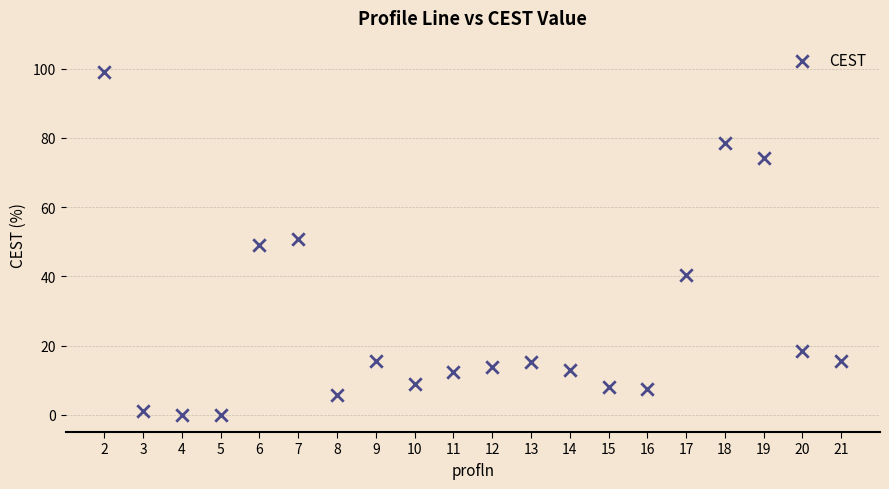

What is the range of Y values (max minus min)?

98.9